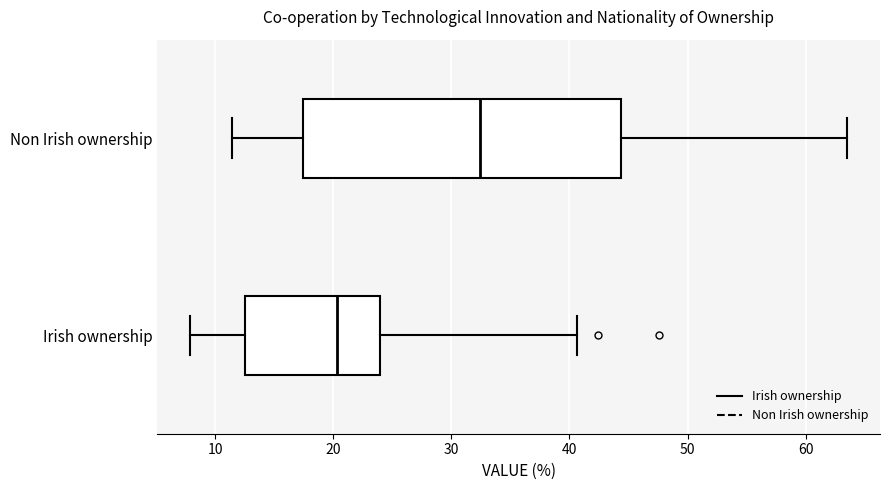

Which box is the widest, from its left edge to its right edge?

Non Irish ownership